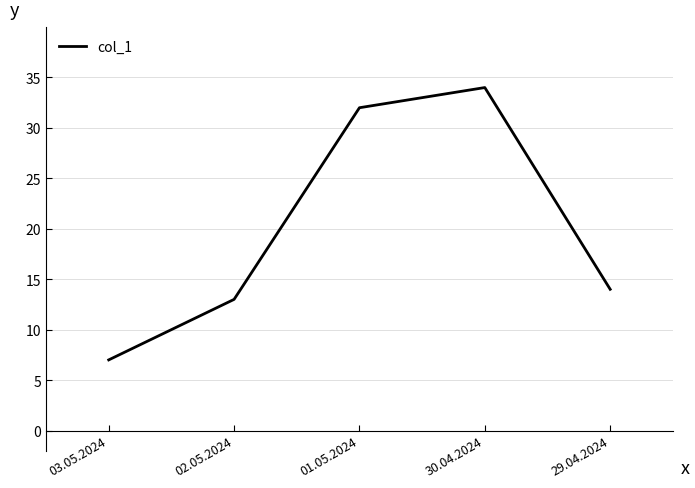

Where is the data nearest to the value 20?

29.04.2024